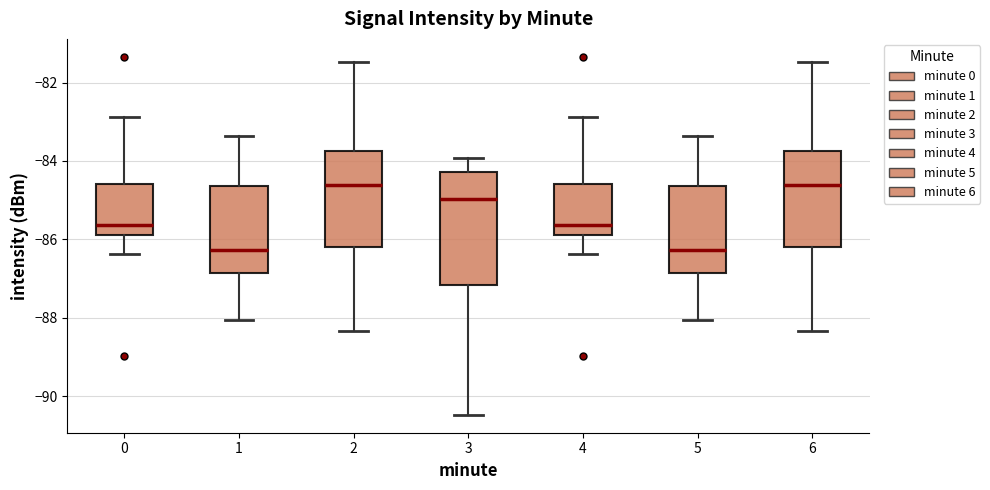

Comparing the boxes themselves (not the whiskers), which one is the tallest?

3